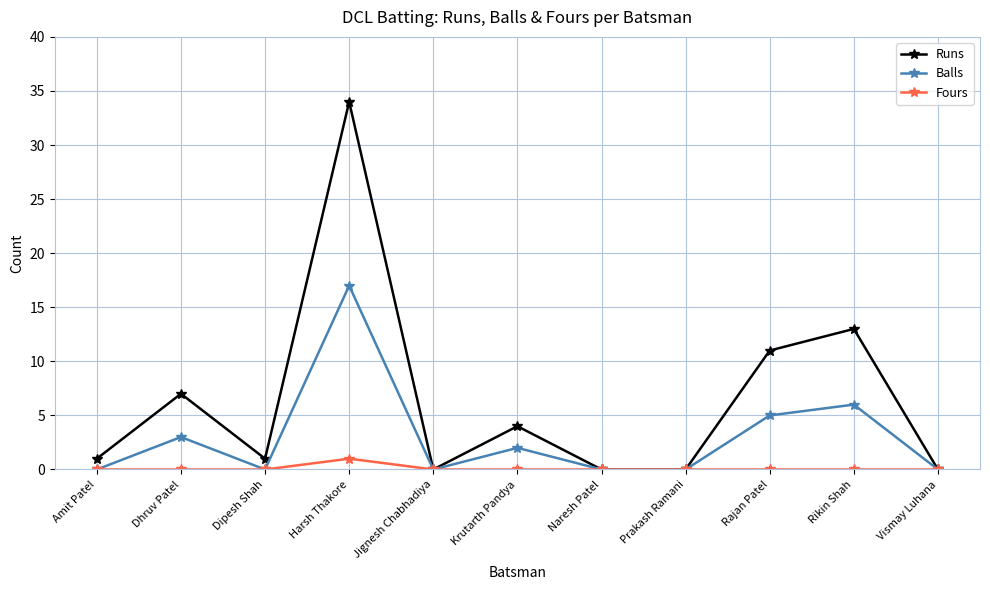

Is the value of Runs at Dipesh Shah greater than the value of Fours at Rikin Shah?

Yes